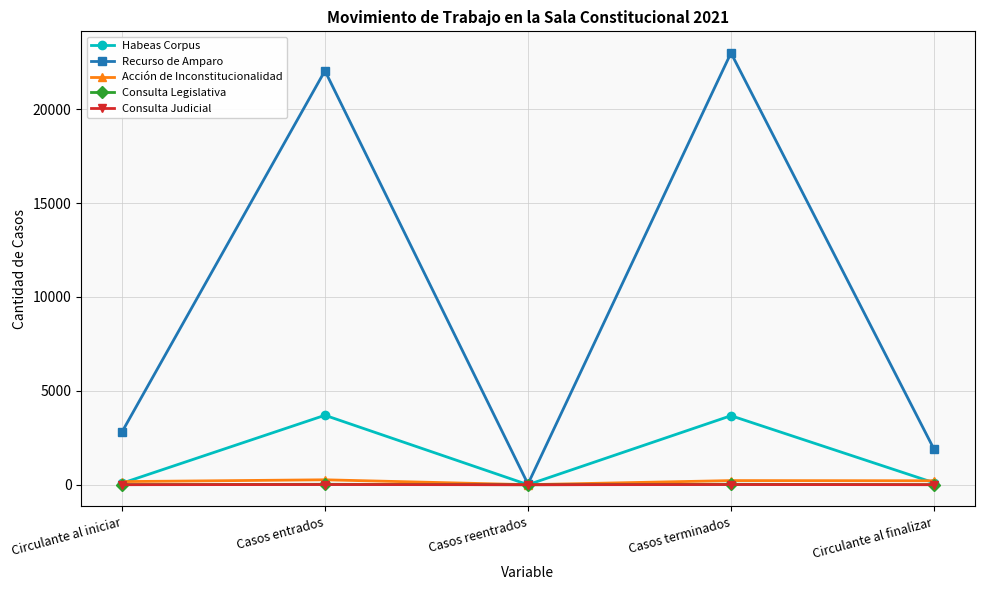

What are all the series names shown in the legend?

Habeas Corpus, Recurso de Amparo, Acción de Inconstitucionalidad, Consulta Legislativa, Consulta Judicial